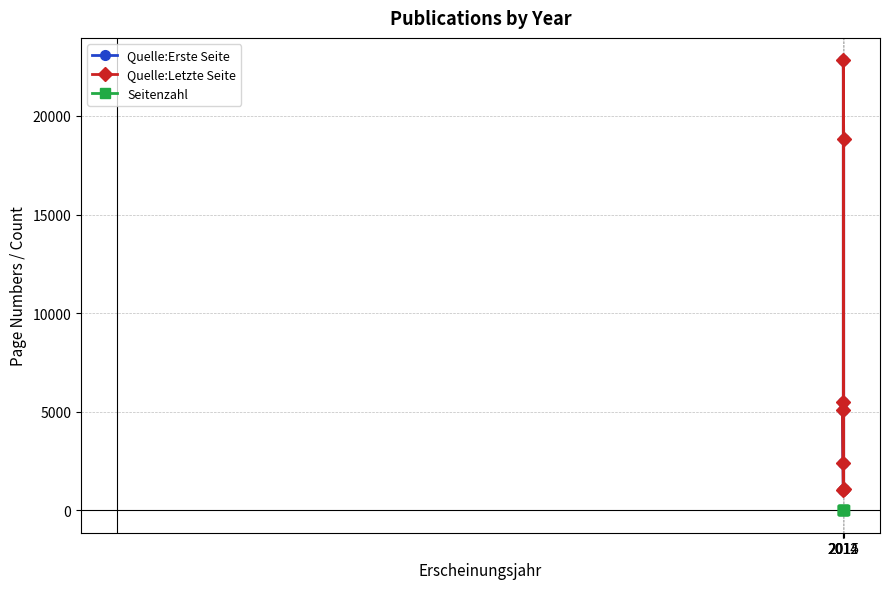

Between 2012 and 2015, which is larger?

2015